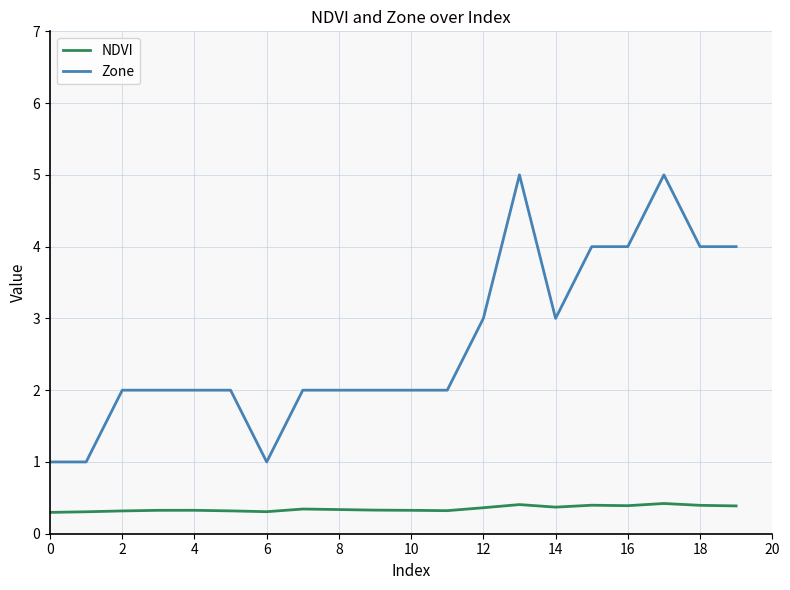

Which series has the largest range (max minus min)?

Zone